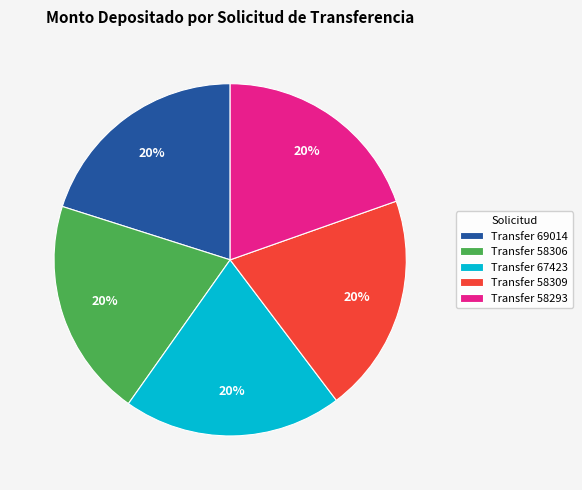

The Transfer 58306 slice represents 14% of the pie. True or false?

False